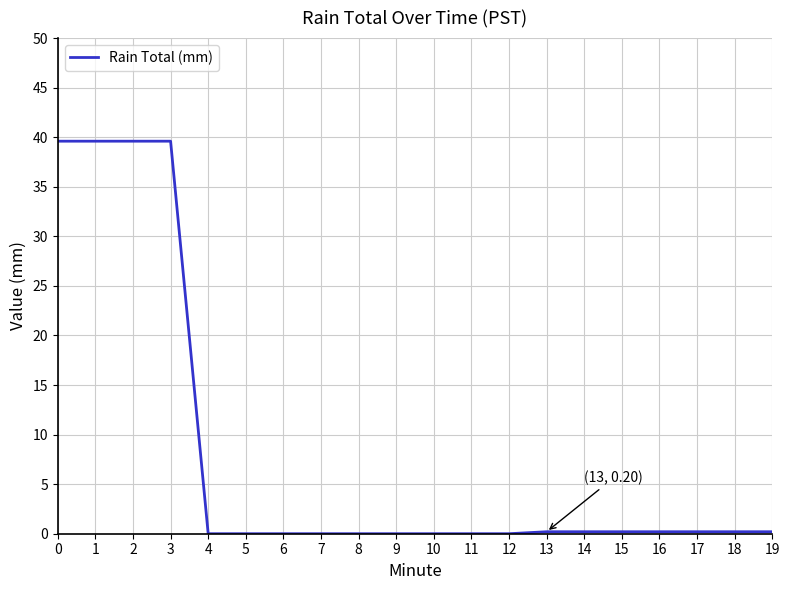

What is the maximum value shown in the chart?

39.6